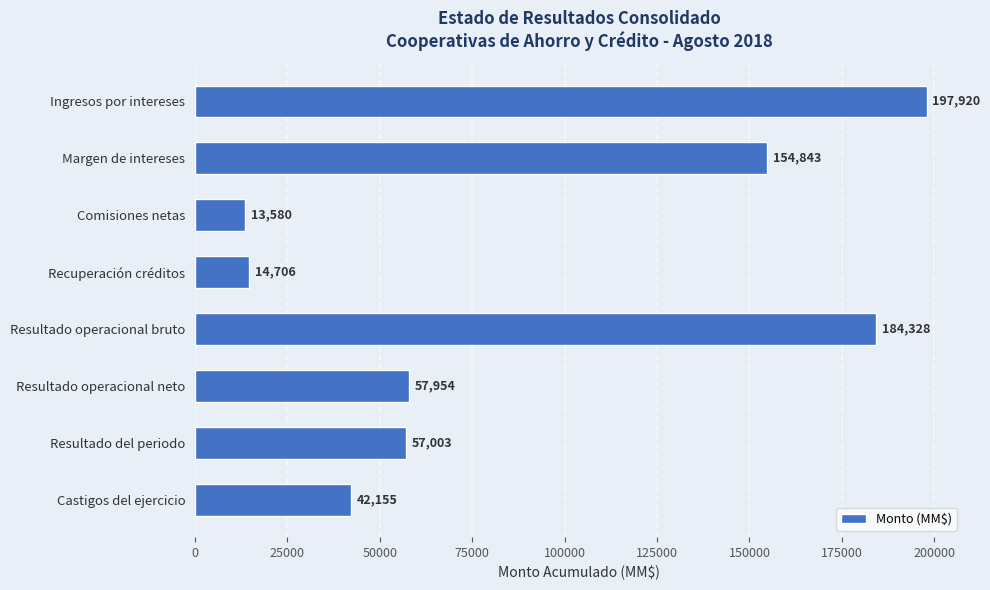

What is the change in value from Margen de intereses to Resultado operacional bruto?

+29485